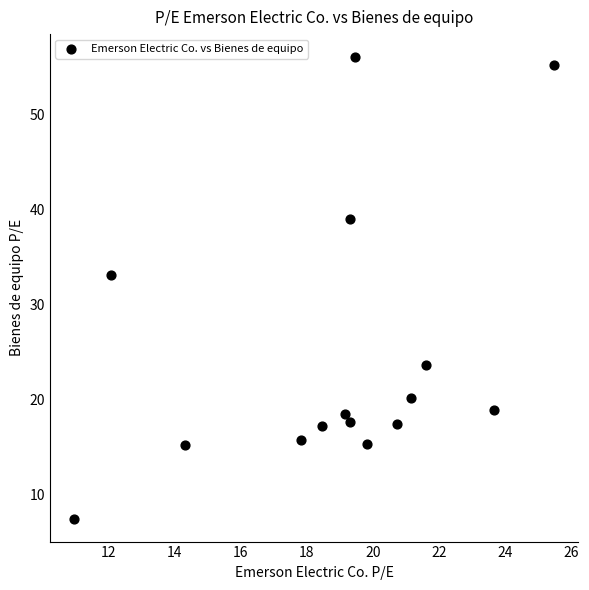

What Y value in the scatter plot is closest to 31?

33.1